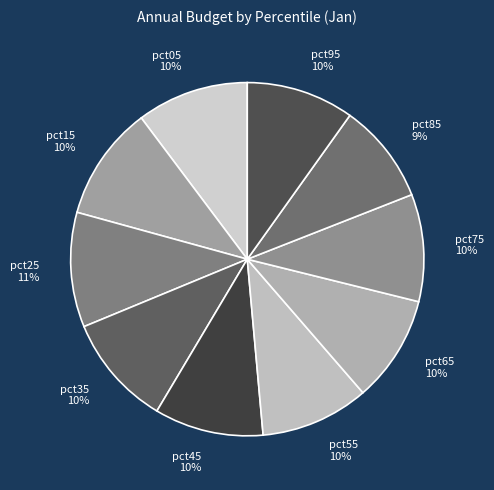

Is it true that pct25 is 20% of the pie?

False